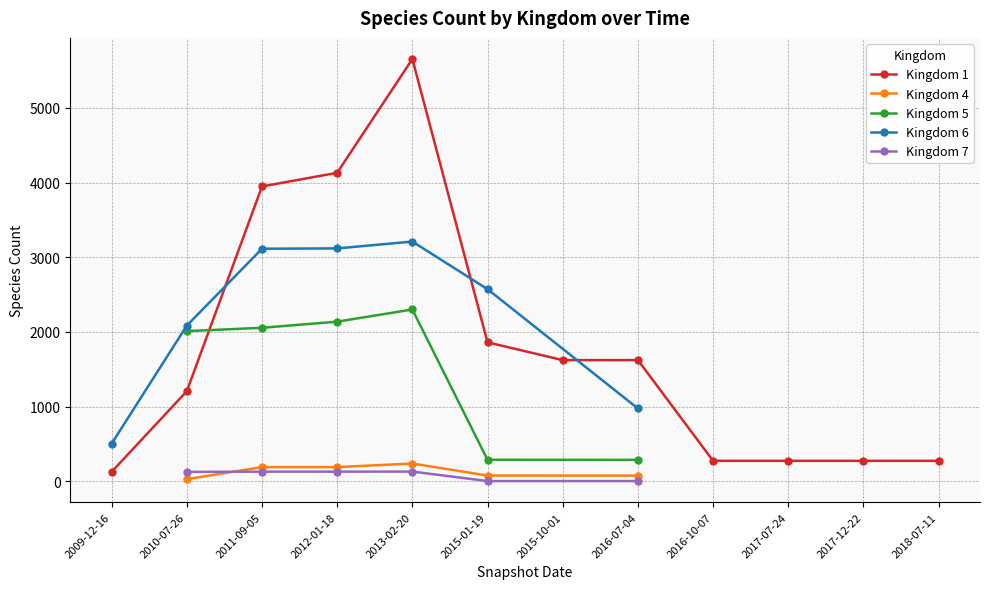

How many values in 5 are above zero?

6